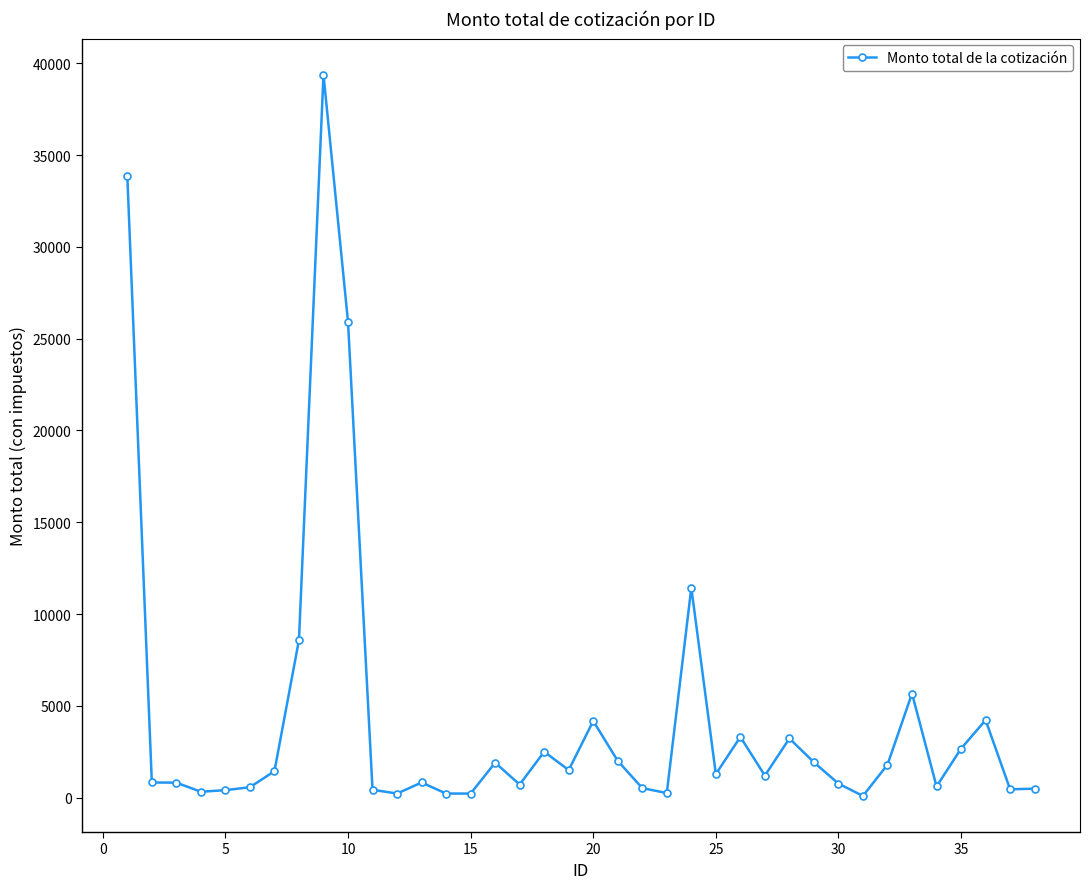

What is the value of the 5th point from the left?

406.0